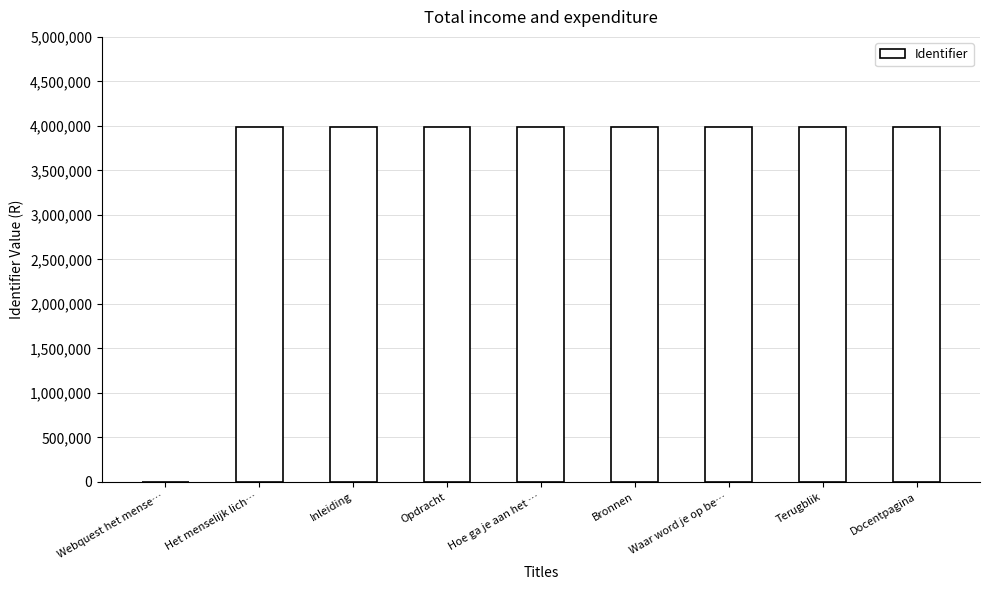

What is the greatest value displayed?

3993151